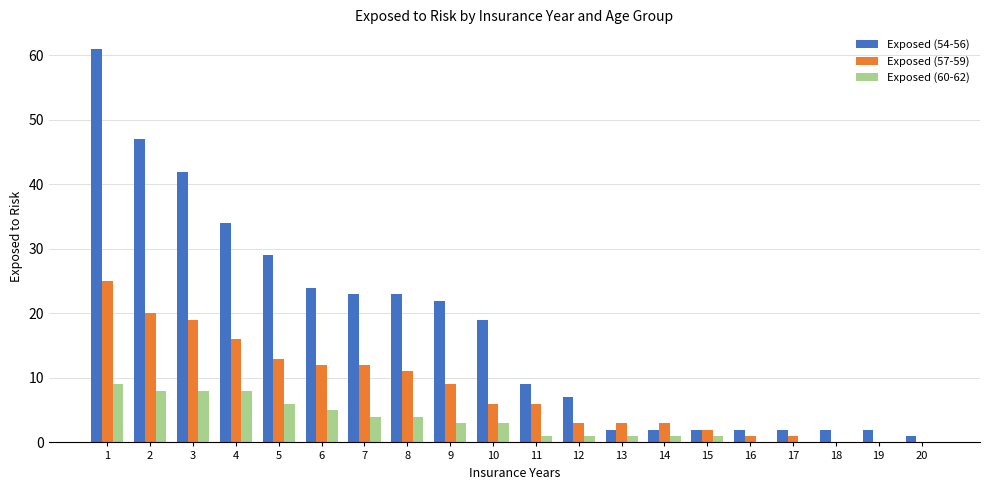

Is the value of Exposed (60-62) at 7 greater than the value of Exposed (57-59) at 3?

No